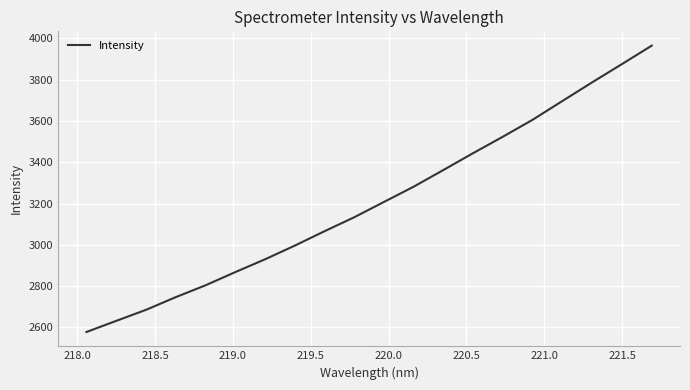

What is the maximum value shown in the chart?

3965.2